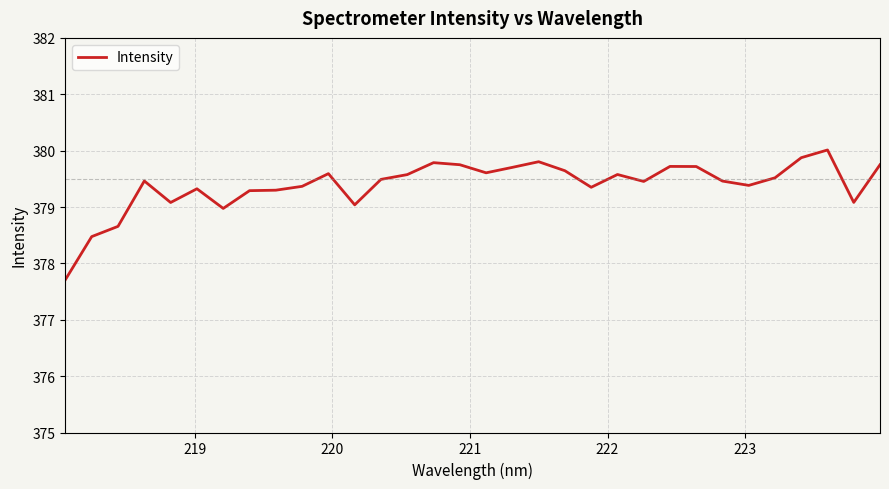

What is the minimum value shown in the chart?

377.7